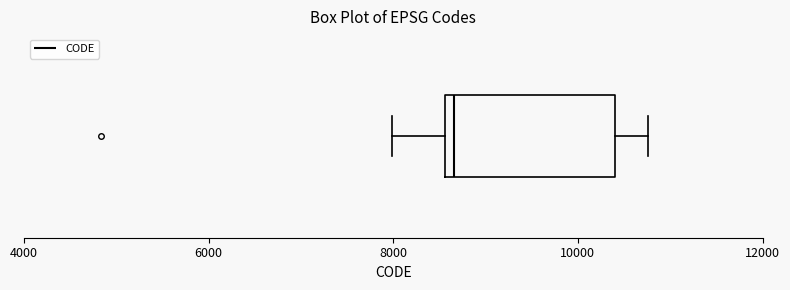

Read this box plot against the x-axis: the position of the median line, the range covered by the box, and the ends of both whiskers. The values are not printed on the chart, so give them approximately, as read against the axis.

median 8600 (just right of the box's left edge), box 8600 to 10400, whiskers 8000 to 10800